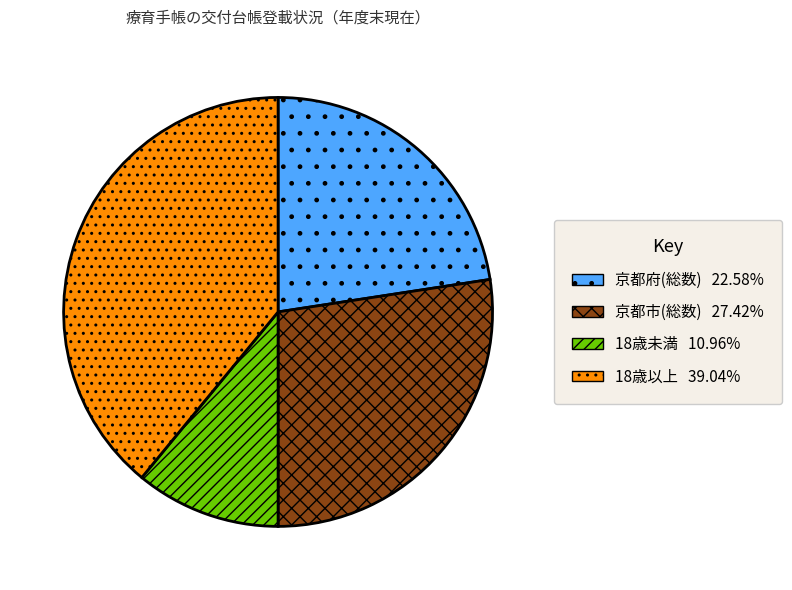

Approximately how many times larger is the value at 京都府(総数) compared to 18歳未満?

2.1